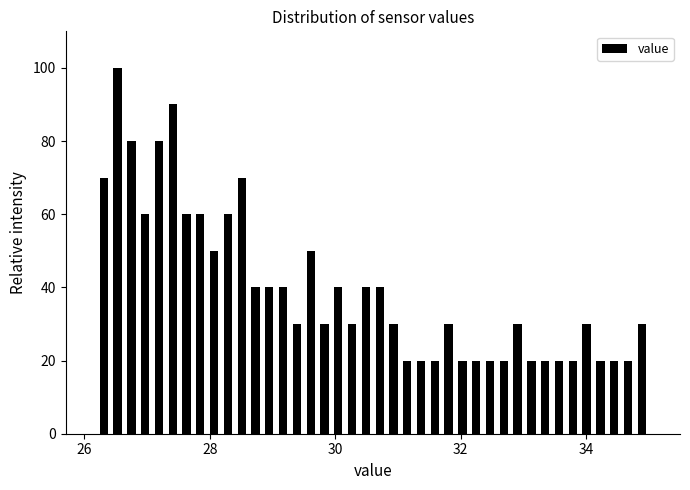

Around what value on the x-axis is the tallest bar? Give the approximate position of its centre, as read against the axis.

26.6